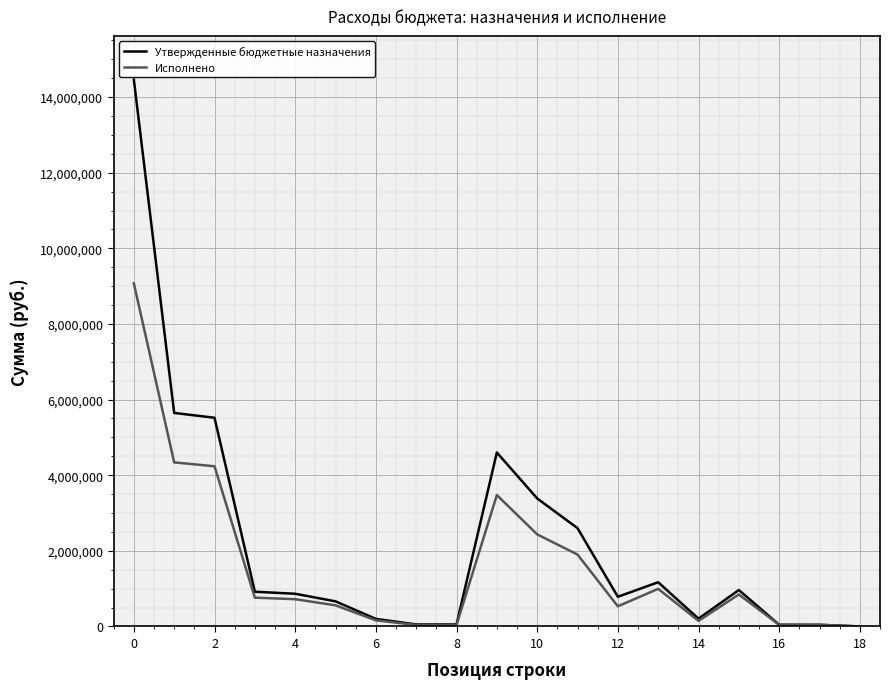

What is the maximum value for Исполнено?

9072509.3